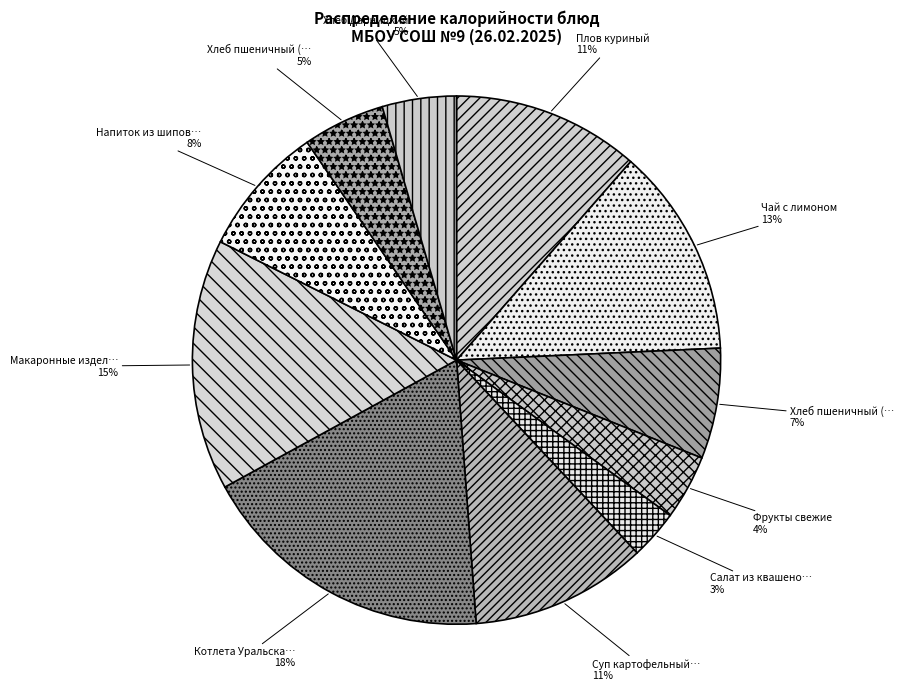

How many segments does this pie chart have?

11